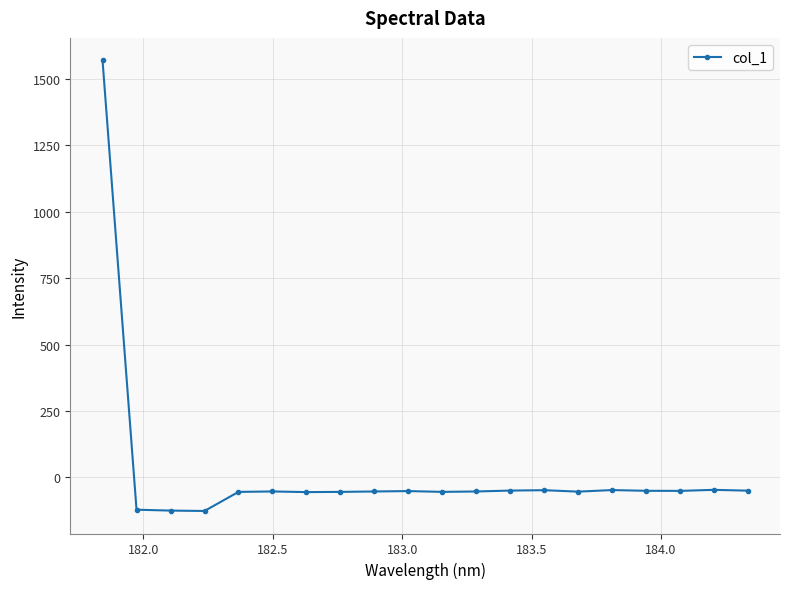

What is the difference between the second highest and second lowest values?

78.1